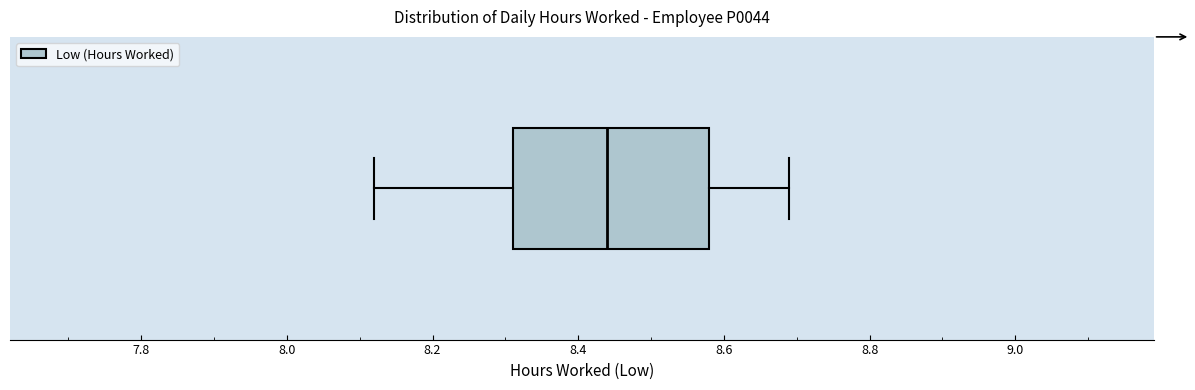

Where is the left edge of the box on the x-axis? The values are not printed on the chart, so give them approximately, as read against the axis.

8.32